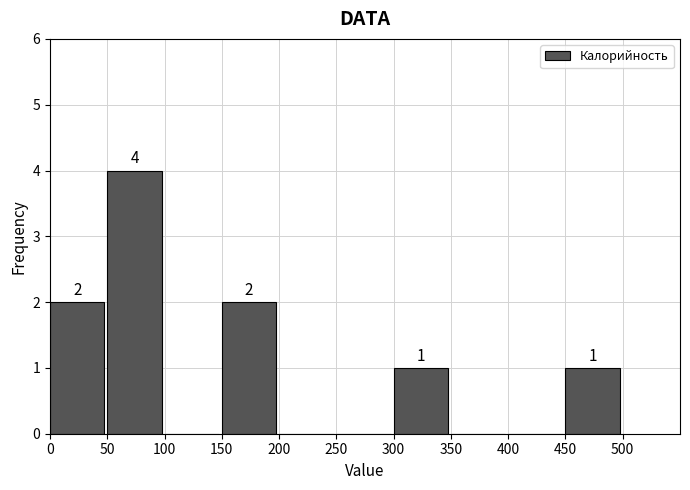

Which range on the x-axis has the tallest bar?

50 to 100